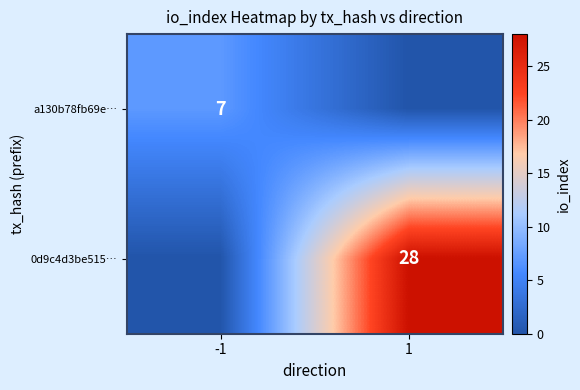

Which category has the lowest value across all series?

1